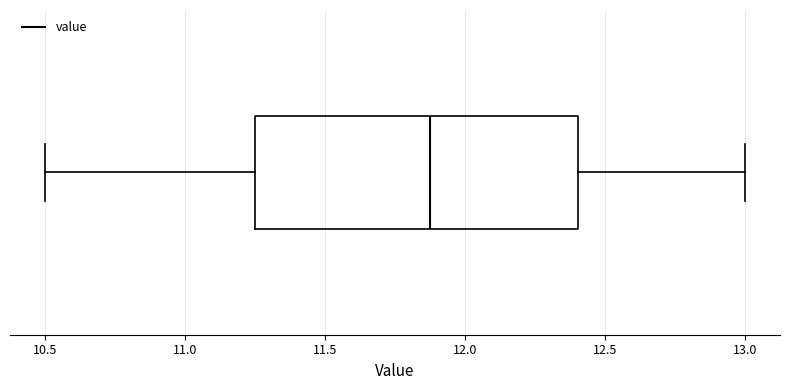

Where does the median line of the box sit on the x-axis? The values are not printed on the chart, so give them approximately, as read against the axis.

11.90